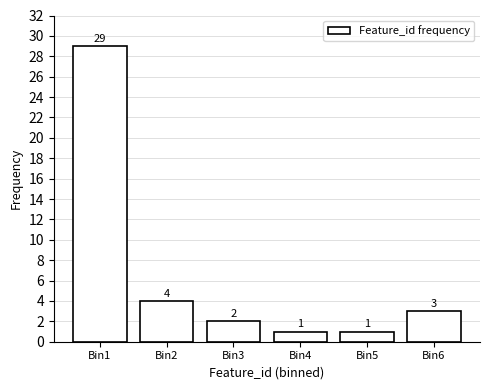

Reading left to right, extract all data points from this chart.

Bin1=29	Bin2=4	Bin3=2	Bin4=1	Bin5=1	Bin6=3